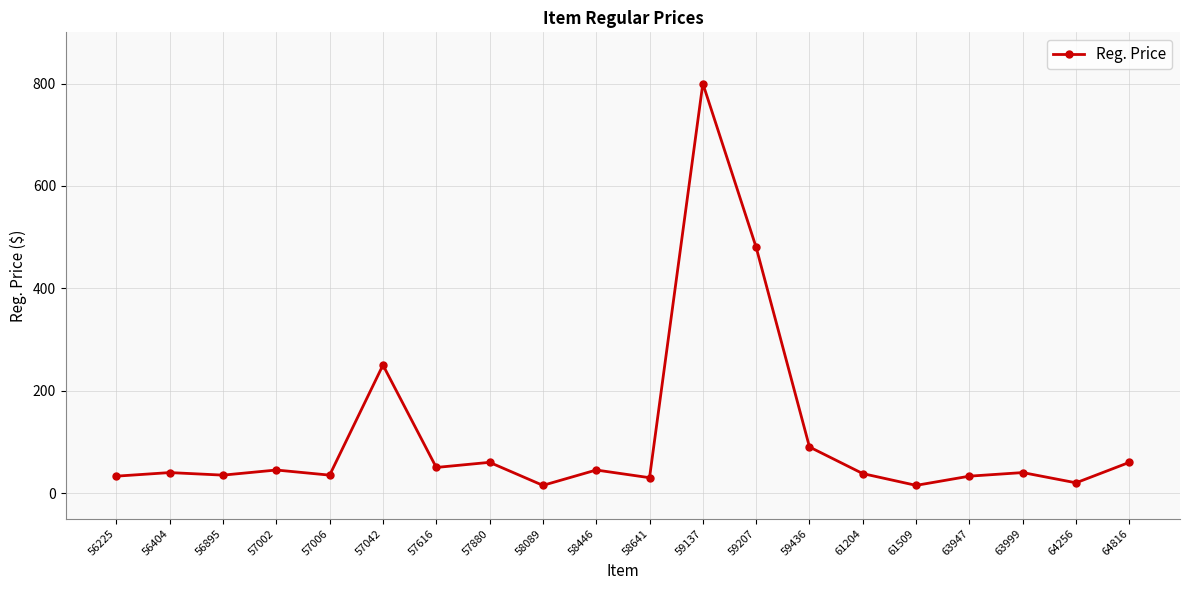

What is the greatest value displayed?

800.0